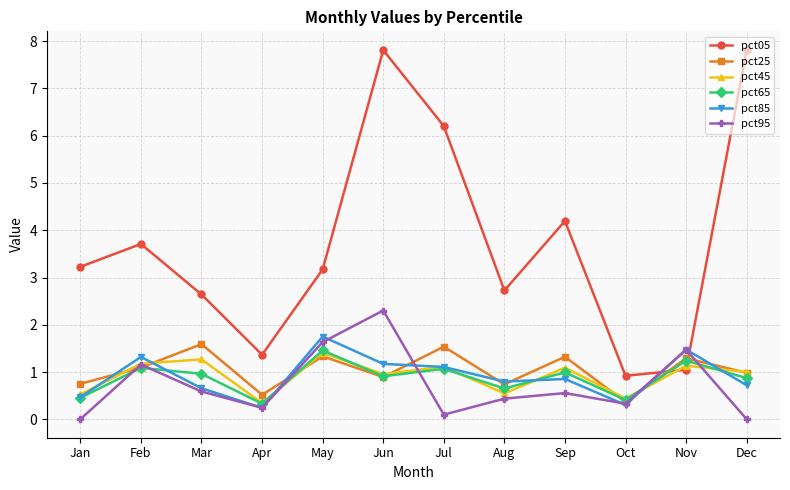

True or false: pct85 has a value of 1.1 at Dec.

False